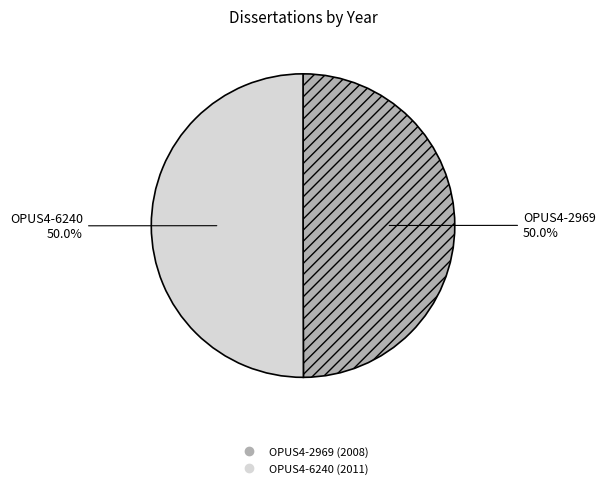

Is the sum of OPUS4-2969 and OPUS4-6240 greater than half?

Yes